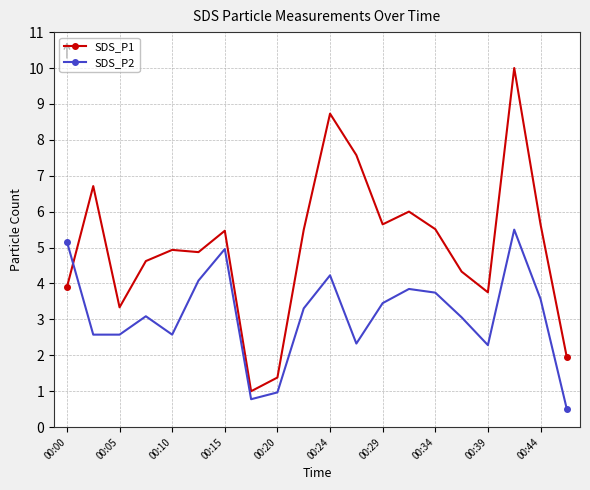

Rank the series by their average value, from lowest to highest.

SDS_P2, SDS_P1